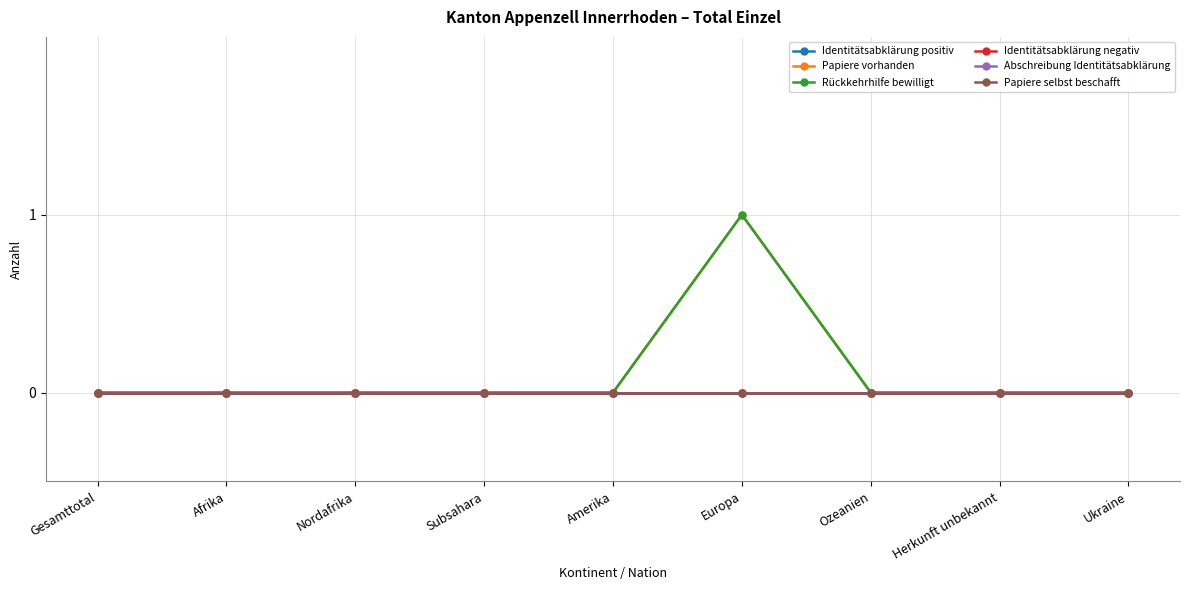

Rank the categories by Identitätsabklärung positiv value from lowest to highest.

Gesamttotal, Afrika, Nordafrika, Subsahara, Amerika, Europa, Ozeanien, Herkunft unbekannt, Ukraine